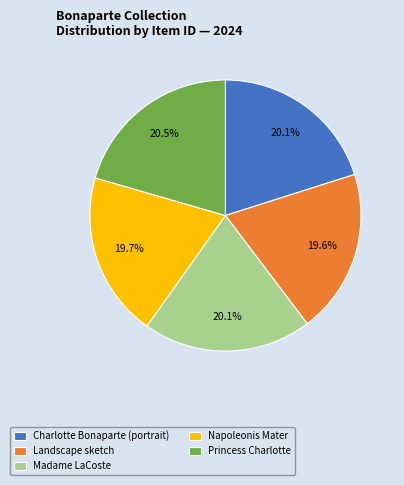

To the nearest percent, what is the average slice percentage?

20%